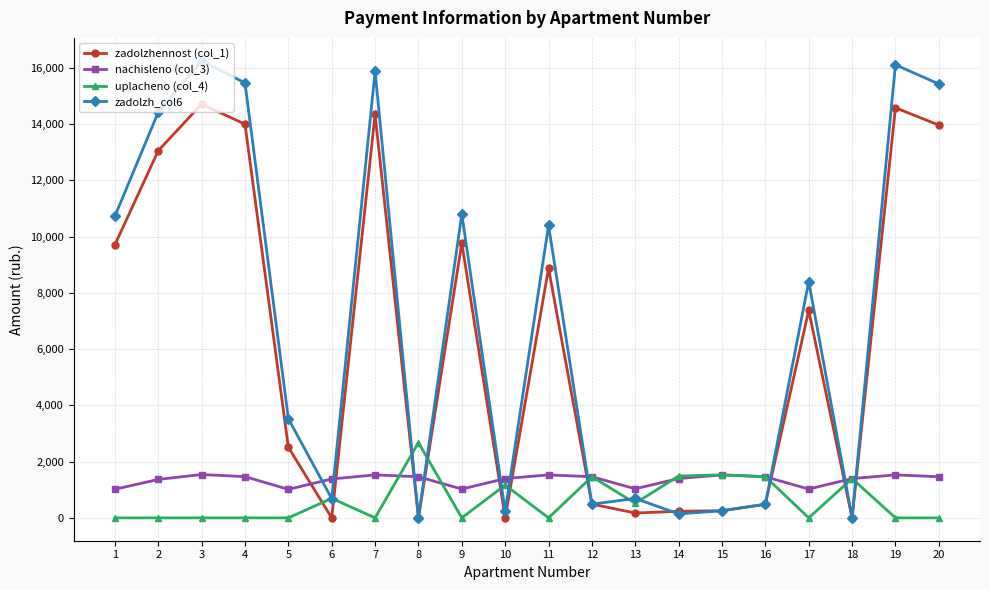

What is the difference between the nachisleno (col_3) values at 17 and 11?

503.5